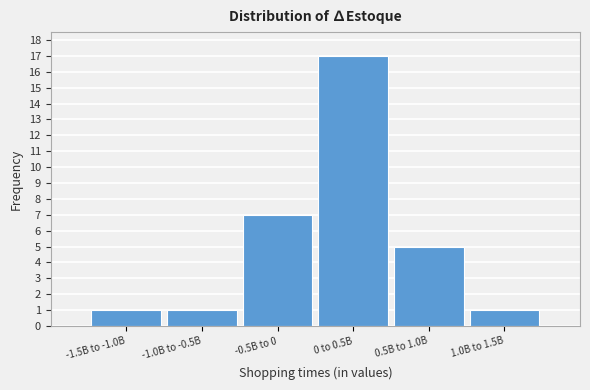

Reading left to right, transcribe all the data shown in this chart.

1	1	7	17	5	1